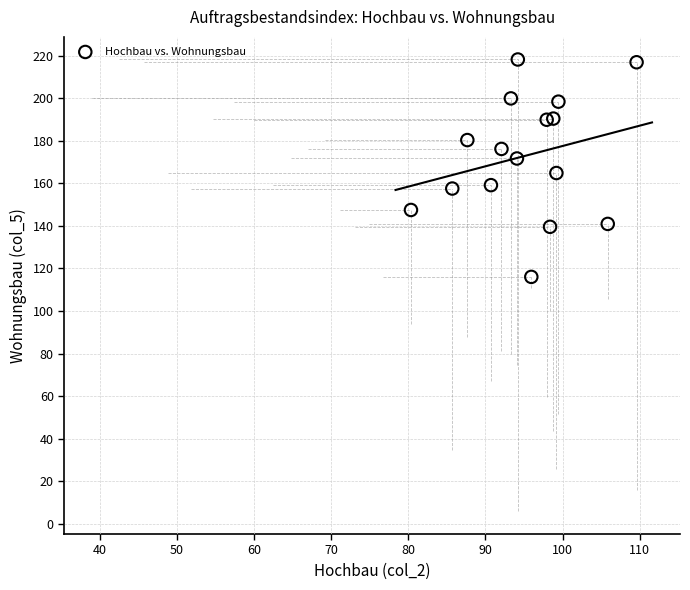

What is the range of X values (max minus min)?

29.3